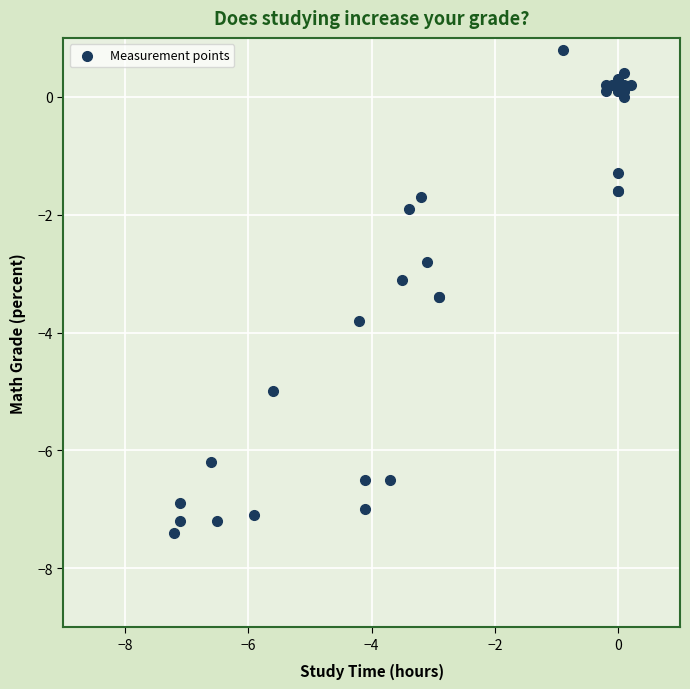

What Y value in the scatter plot is closest to -3?

-3.1